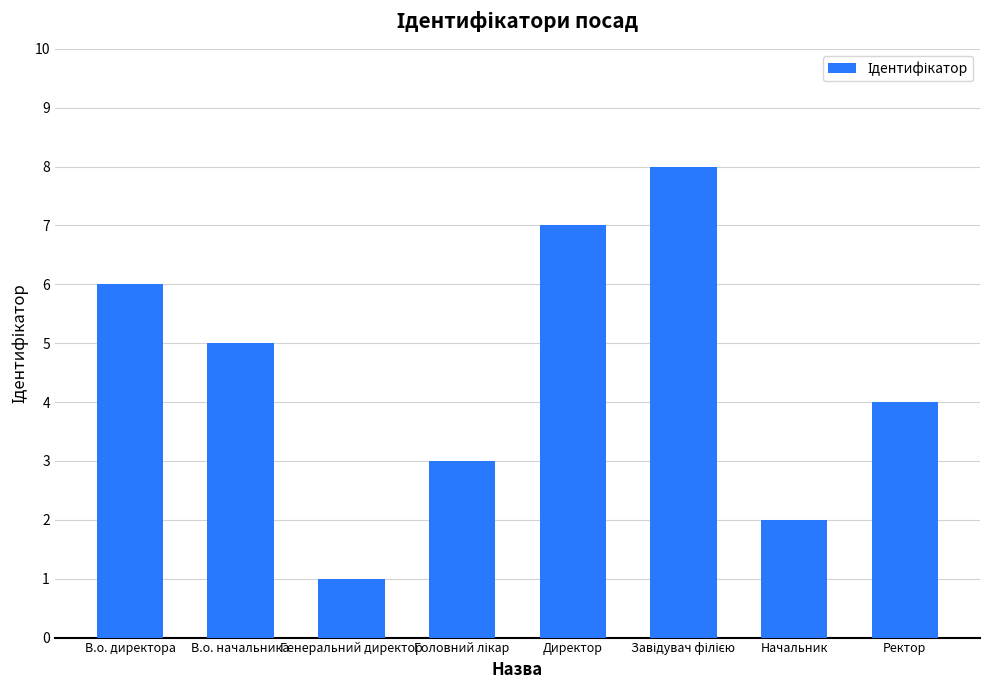

What is the maximum value shown in the chart?

8